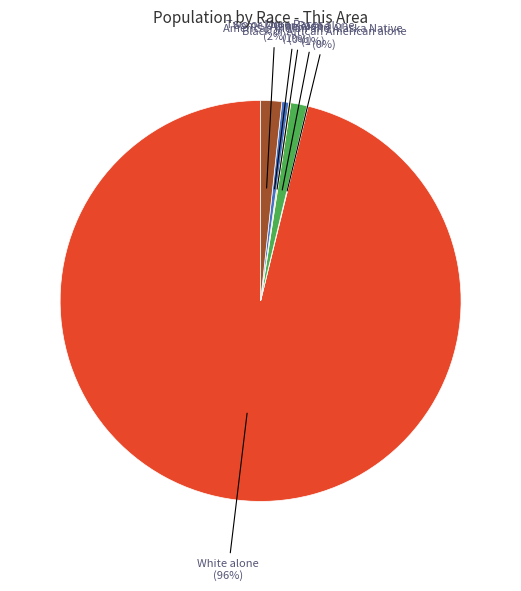

Is White alone the majority of the pie?

Yes